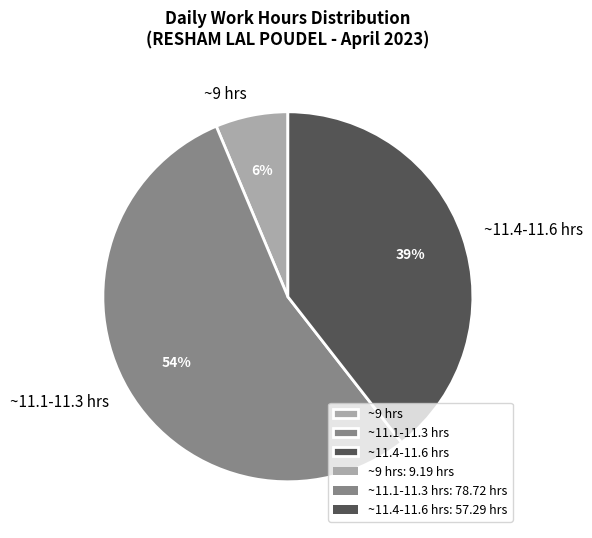

The ~9 hrs slice represents 6% of the pie. True or false?

True